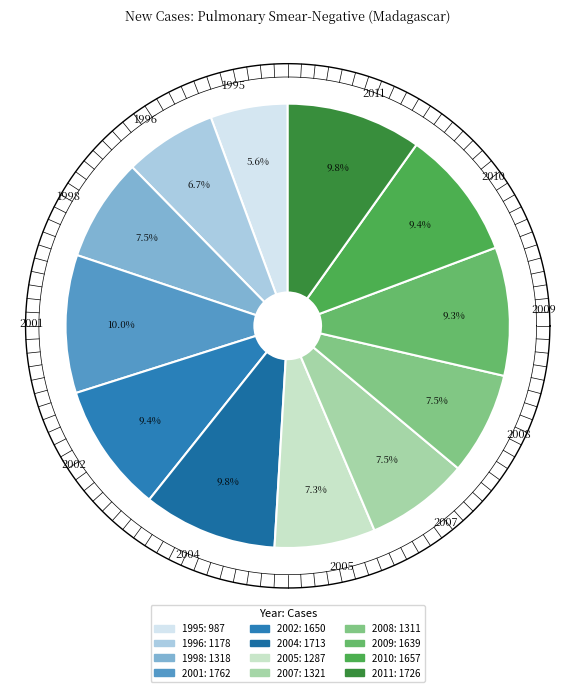

Does 2001 account for over 50% of the chart?

No